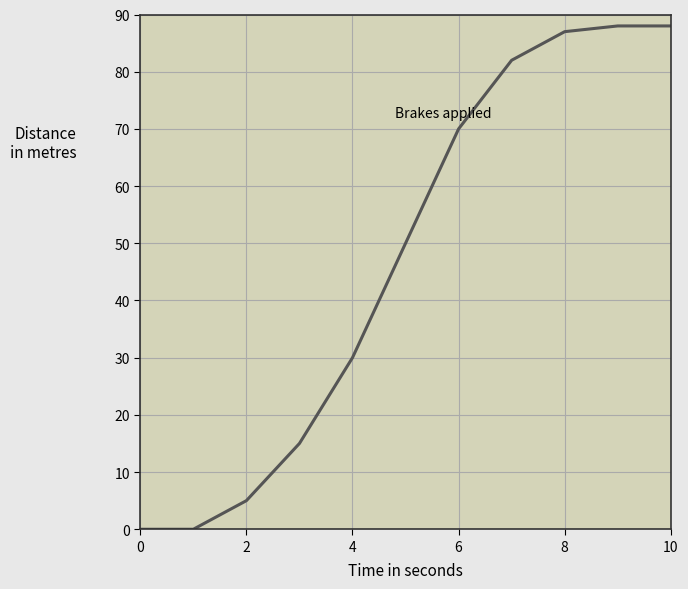

What is the difference between the maximum and minimum values?

88